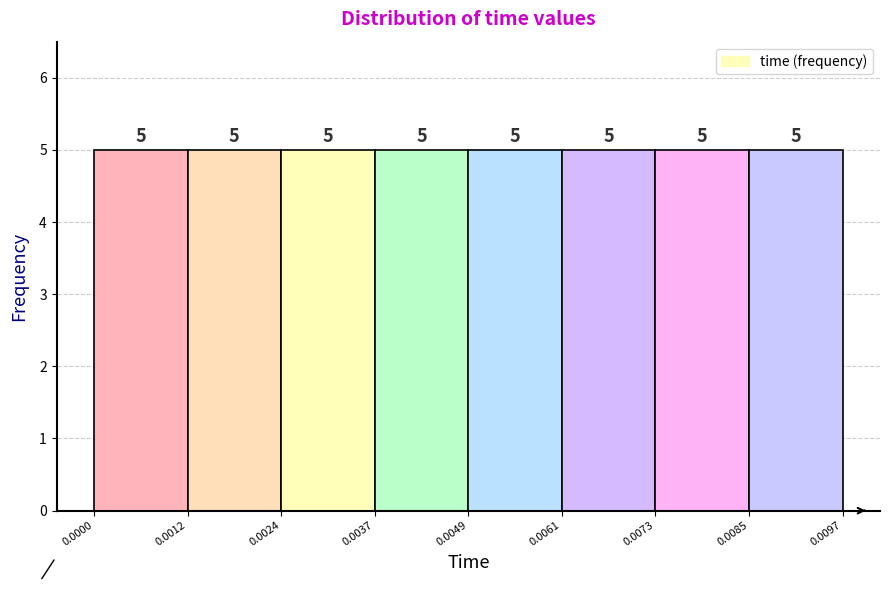

Reading left to right, transcribe this chart: for each bar, give the range it covers on the x-axis and its height.

0.0000 to 0.0012: 5
0.0012 to 0.0024: 5
0.0024 to 0.0037: 5
0.0037 to 0.0049: 5
0.0049 to 0.0061: 5
0.0061 to 0.0073: 5
0.0073 to 0.0085: 5
0.0085 to 0.0097: 5